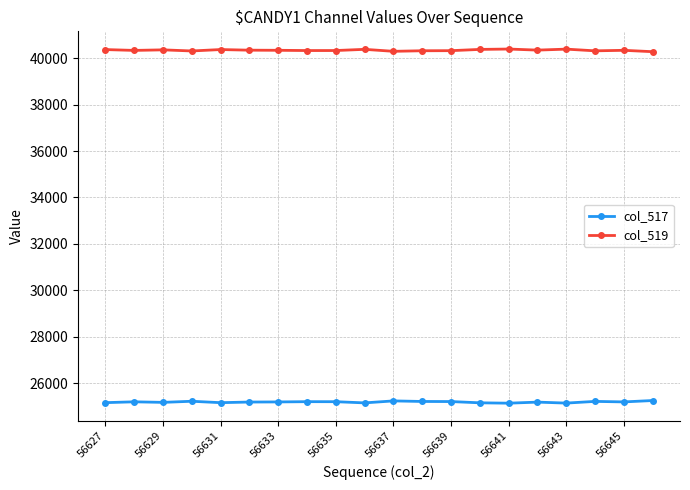

True or false: col_519 and col_517 cross at least once.

False